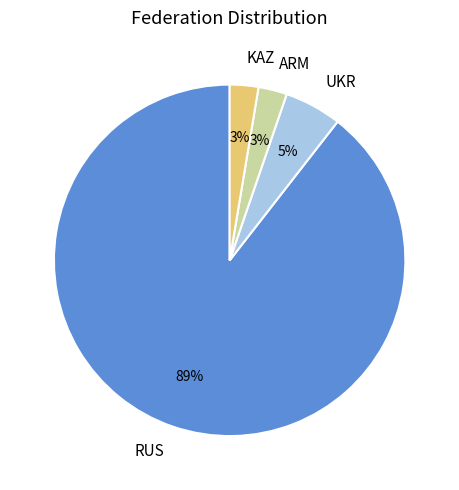

Do UKR and RUS together represent more than half of the pie?

Yes